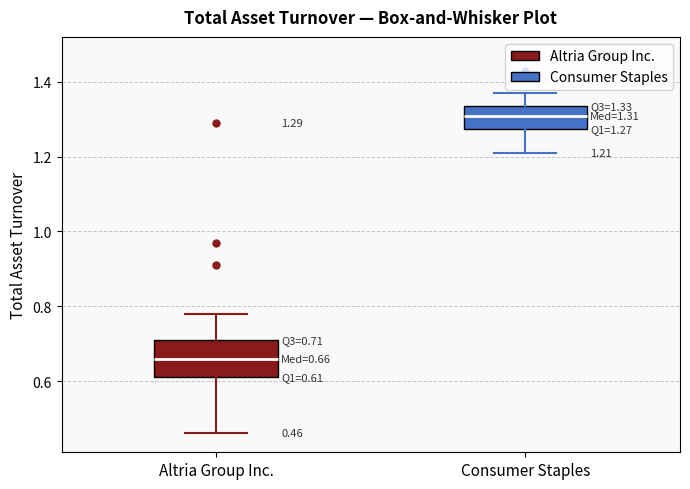

Which box has the lowest median line?

Altria Group Inc.